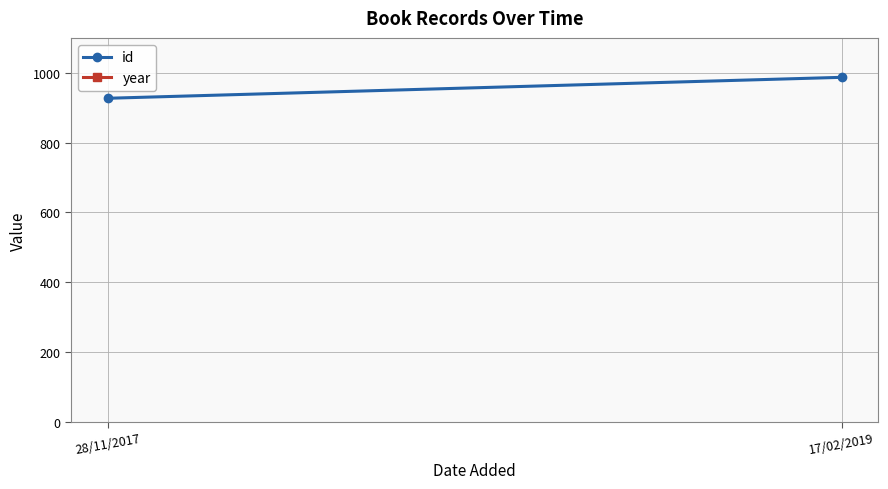

What is the value of the id point at the 1st from the left?

927